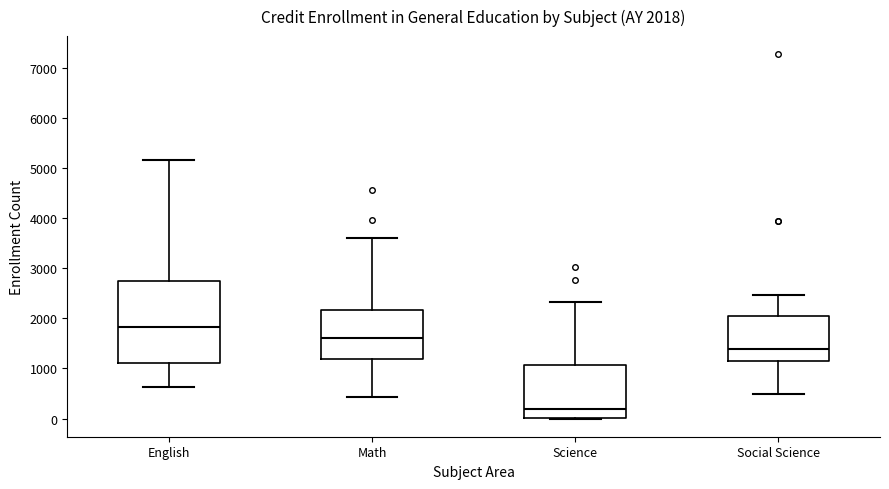

Which box has the highest median line?

English